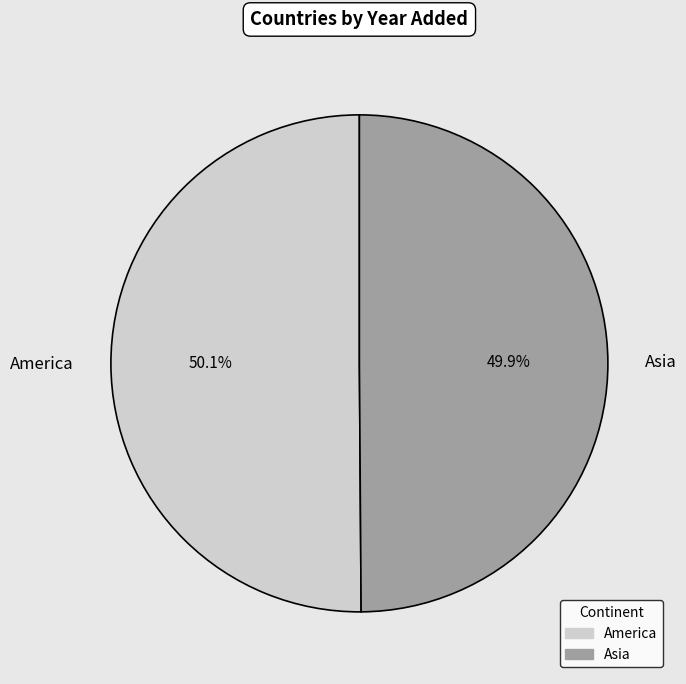

To the nearest percent, what is the combined percentage of Asia and America?

100%